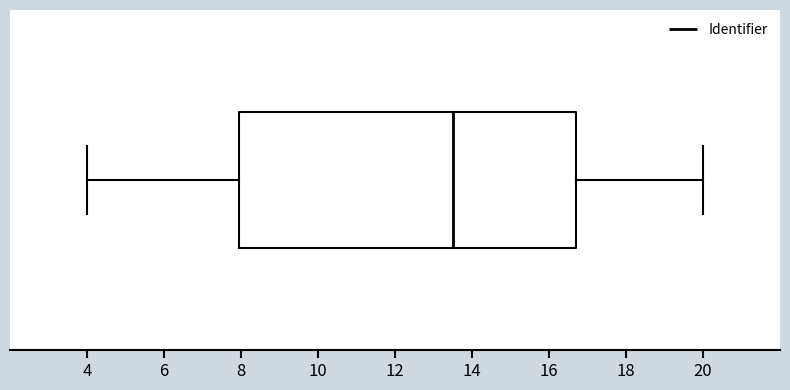

Where does the right whisker of the box end on the x-axis? The values are not printed on the chart, so give them approximately, as read against the axis.

20.0